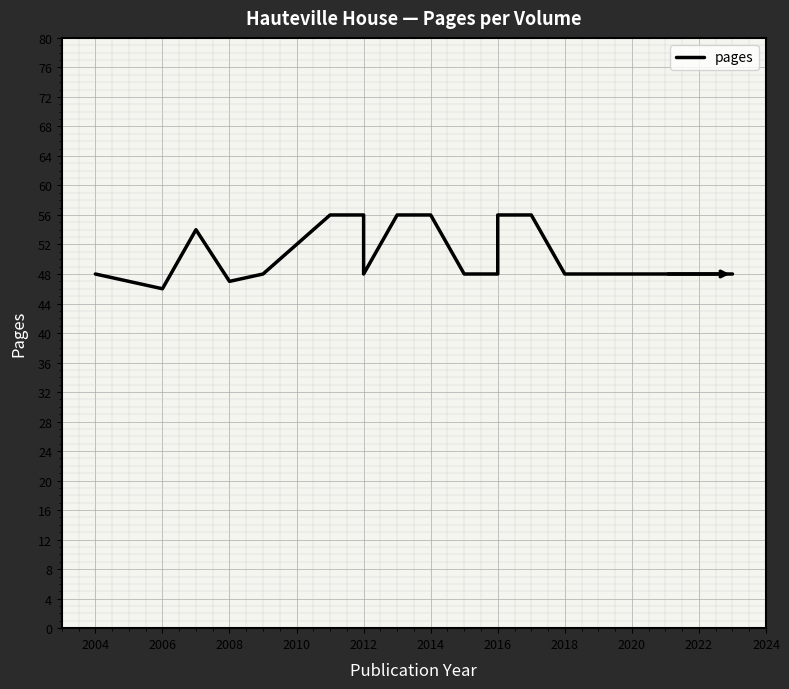

The value at 2016 is 83. True or false?

False